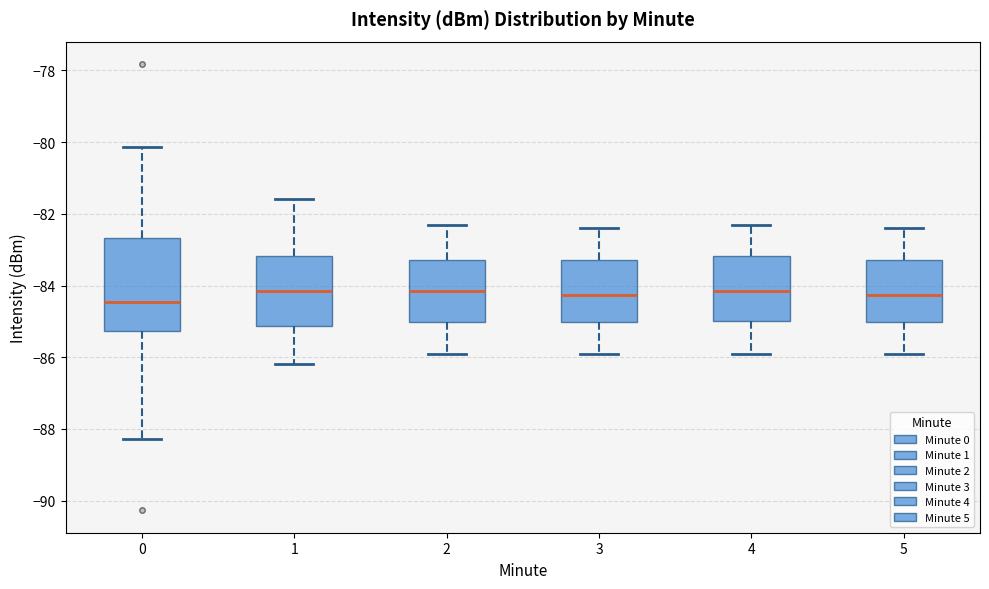

Where does the median line of the box at x = 4 sit on the y-axis? The values are not printed on the chart, so give them approximately, as read against the axis.

-84.2